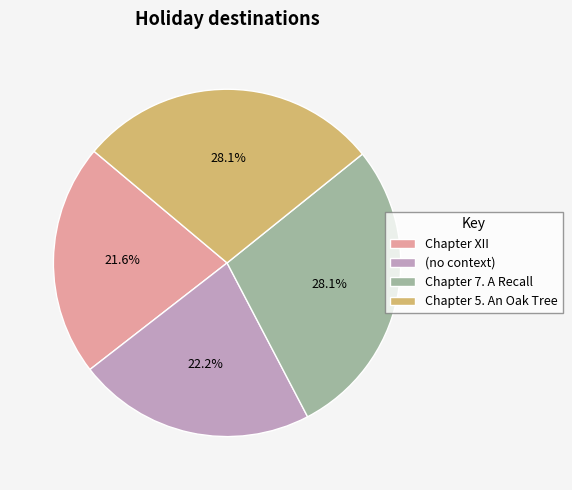

To the nearest percent, what is the average slice percentage?

25%